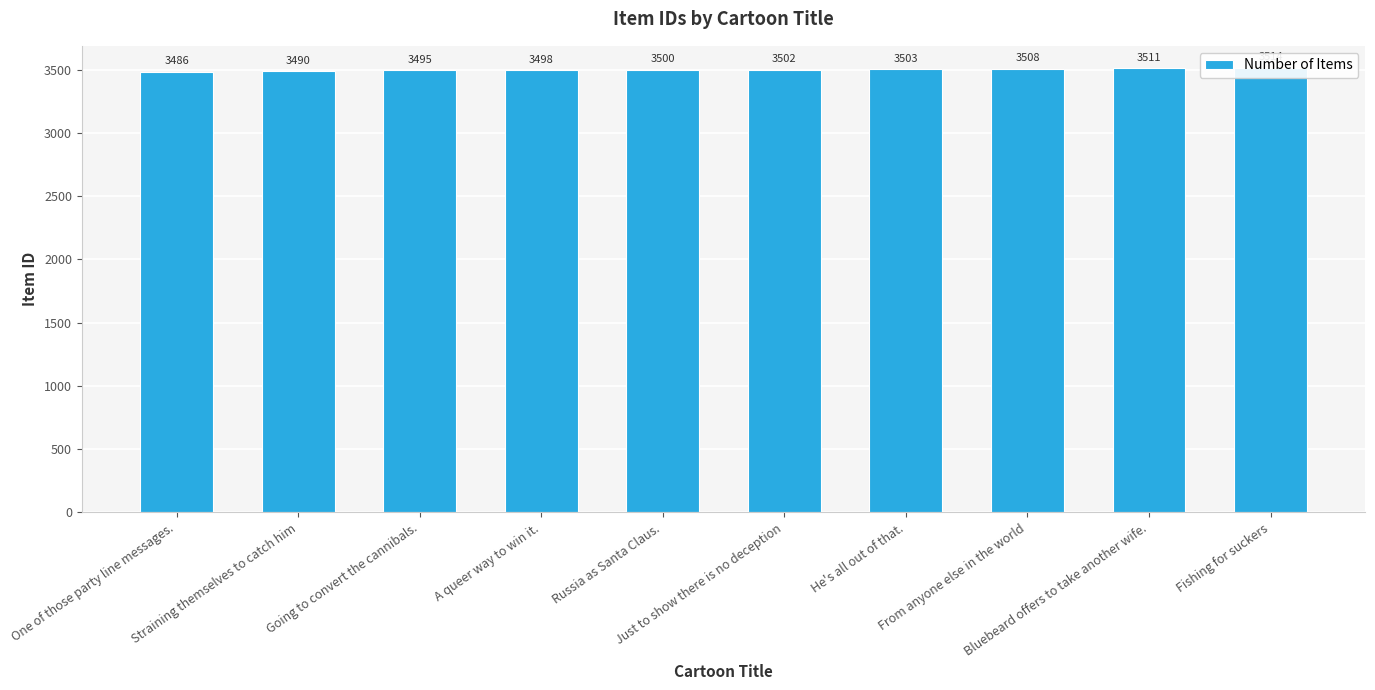

What value does the data have at Just to show there is no deception, to the nearest 10?

3500